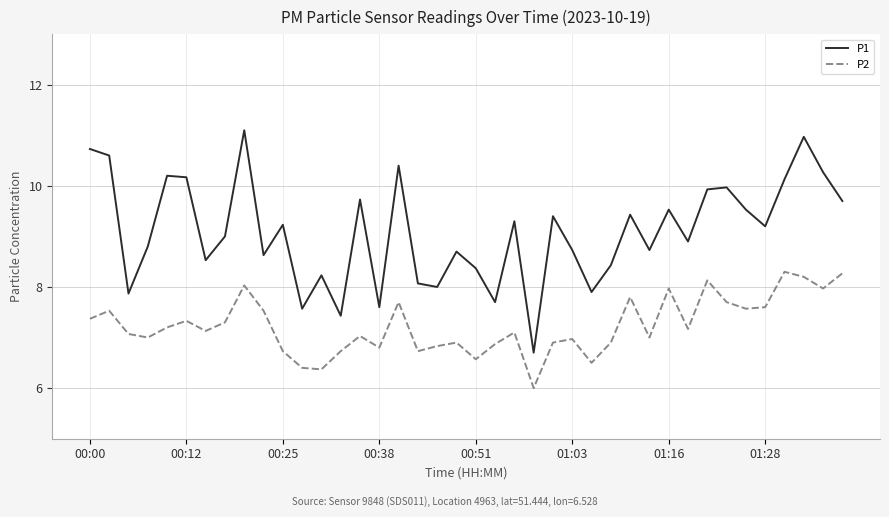

In P2, how many points are lower than both neighbors (excluding endpoints)?

12